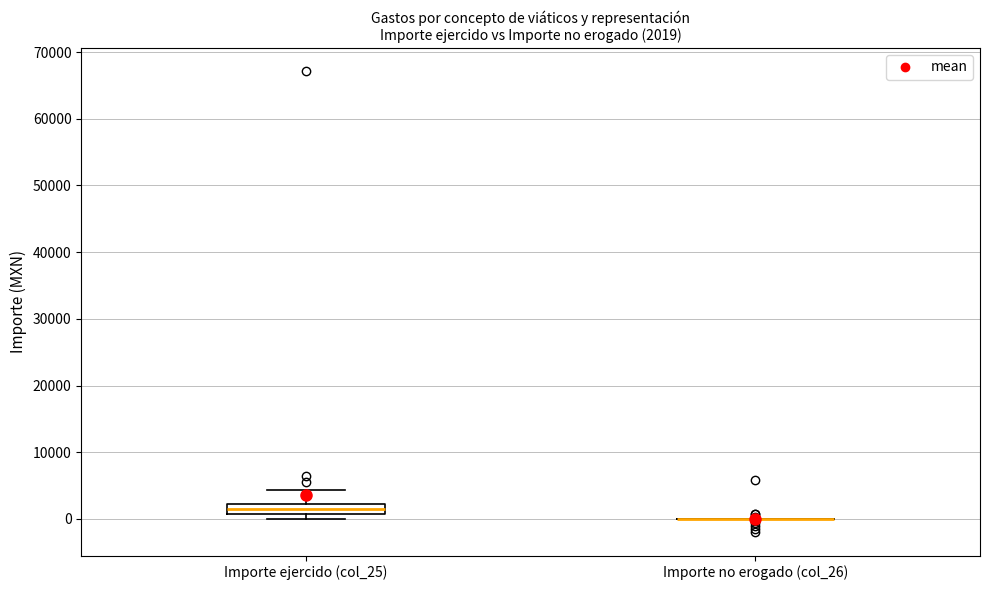

Which box is the tallest, from its lower edge to its upper edge?

Importe ejercido (col_25)